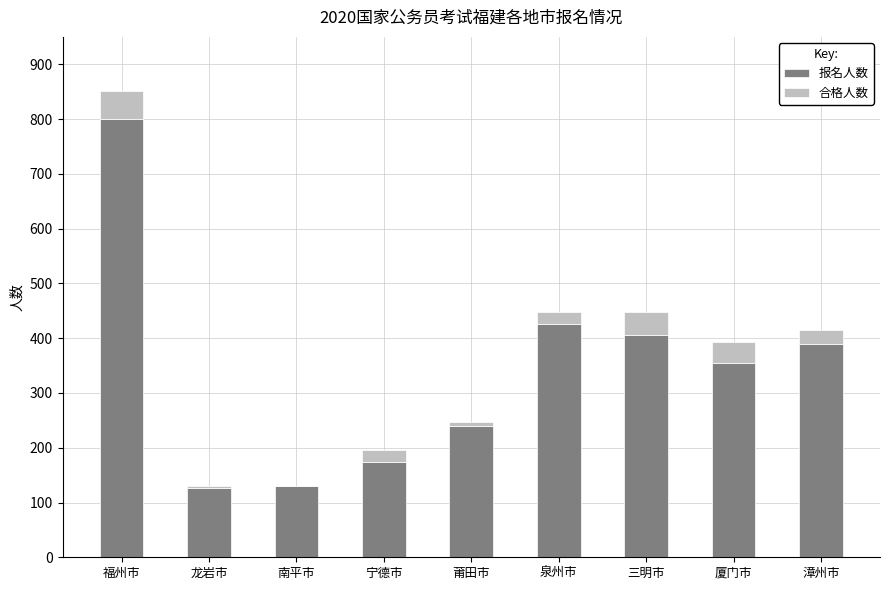

What is the sum of the 报名人数 values at 福州市 and 漳州市?

1190